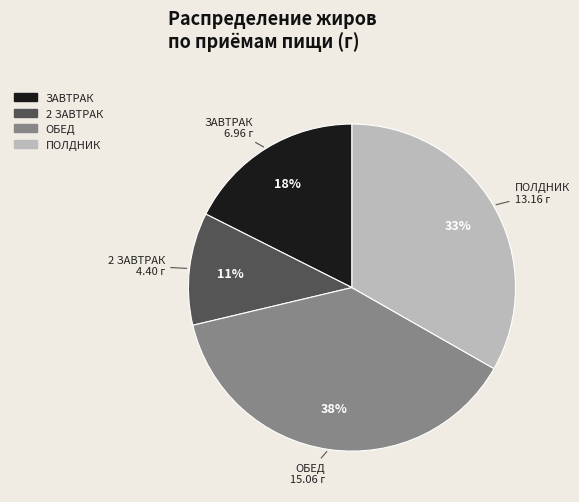

The ЗАВТРАК slice represents 5% of the pie. True or false?

False